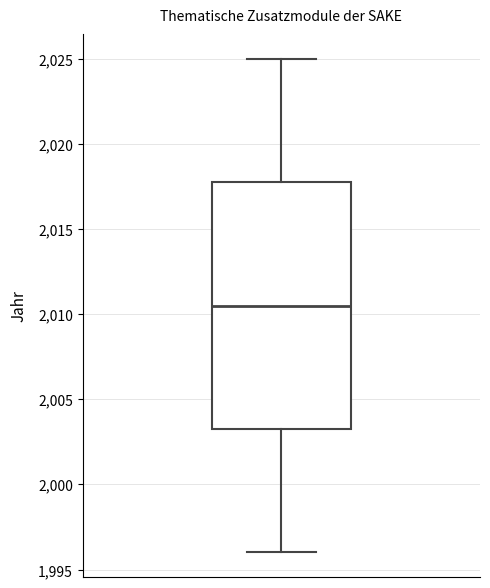

Read this box plot against the y-axis: the position of the median line, the range covered by the box, and the ends of both whiskers. The values are not printed on the chart, so give them approximately, as read against the axis.

median 2010.5, box 2003.5 to 2018.0, whiskers 1996.0 to 2025.0